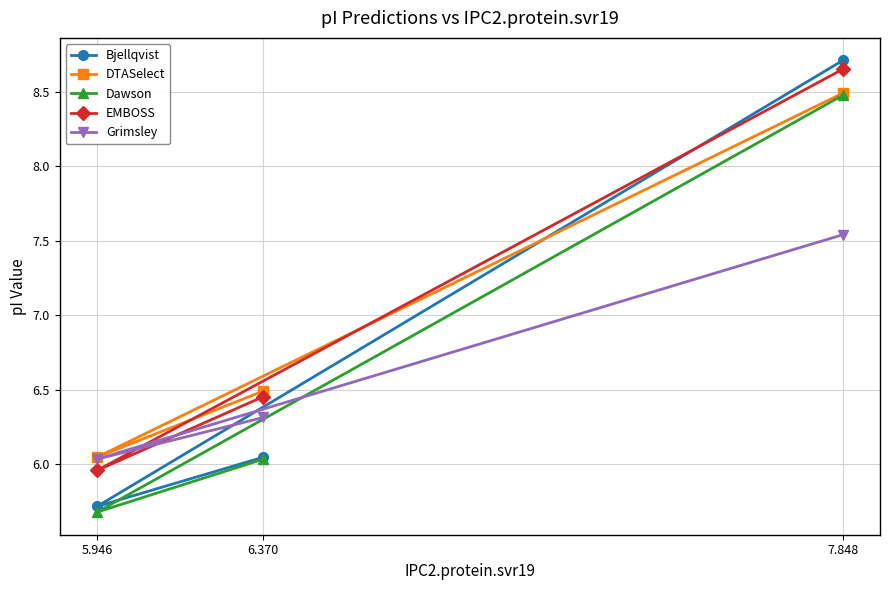

Rank the categories by EMBOSS value from lowest to highest.

5.946, 6.370, 7.848